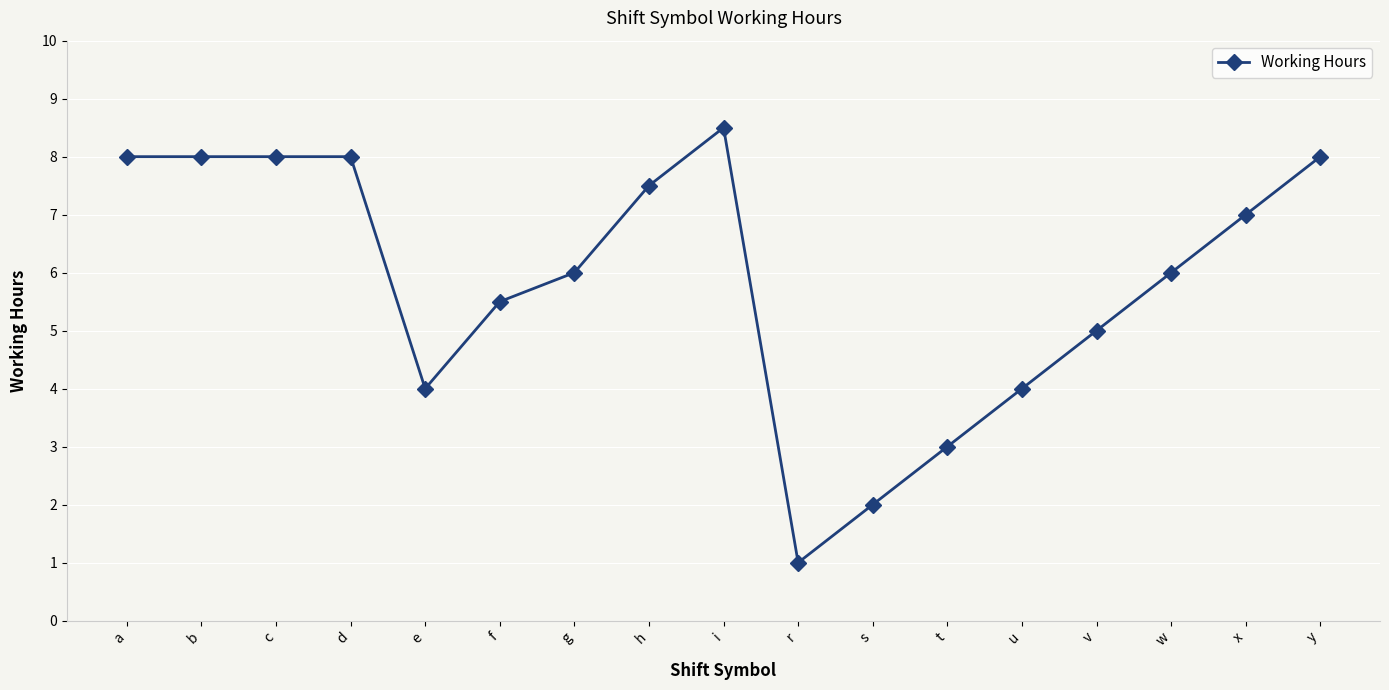

Reading right to left, what are all the values shown in this chart?

8.0	7.0	6.0	5.0	4.0	3.0	2.0	1.0	8.5	7.5	6.0	5.5	4.0	8.0	8.0	8.0	8.0